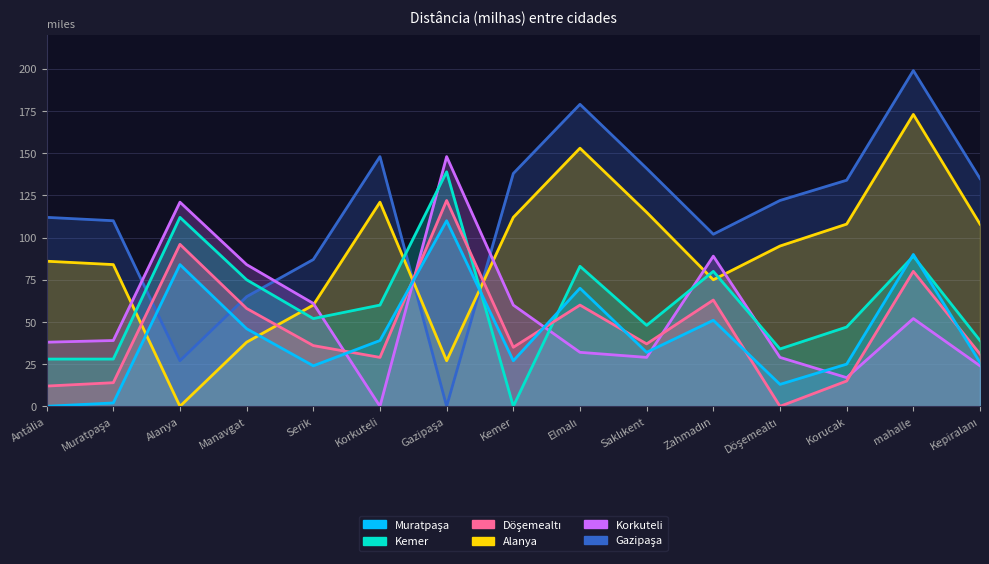

Which category has the highest value in the Muratpaşa series?

Gazipaşa